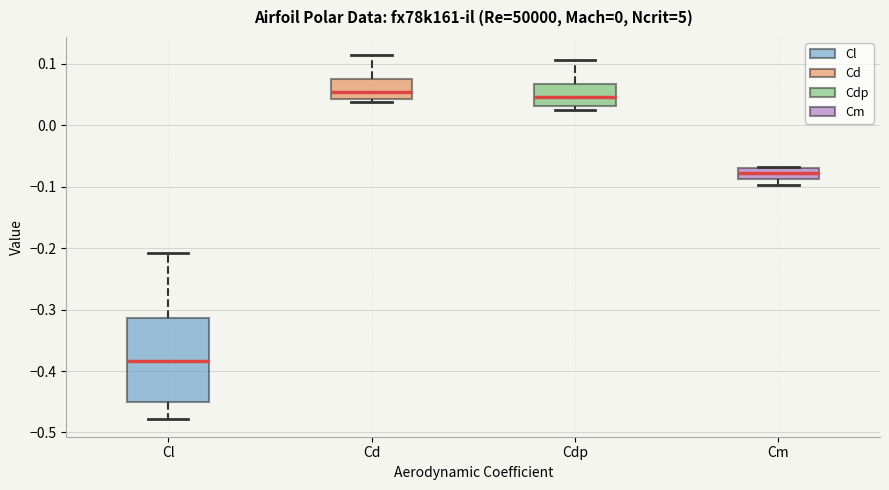

Reading left to right, read every box against the y-axis: the position of its median line, the range the box covers, and the ends of its whiskers. The values are not printed on the chart, so give them approximately, as read against the axis.

Cl: median -0.38, box -0.45 to -0.31, whiskers -0.48 to -0.21
Cd: median 0.05, box 0.04 to 0.07, whiskers 0.04 (just below the box's lower edge) to 0.11
Cdp: median 0.05, box 0.03 to 0.07, whiskers 0.03 (just below the box's lower edge) to 0.11
Cm: median -0.08, box -0.09 to -0.07, whiskers -0.10 to -0.07